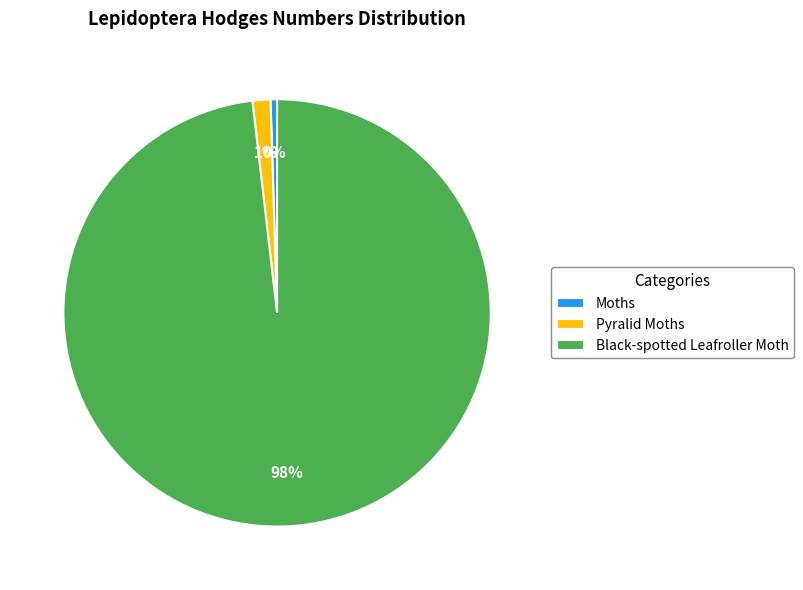

Rank the categories by value from highest to lowest.

Black-spotted Leafroller Moth, Pyralid Moths, Moths